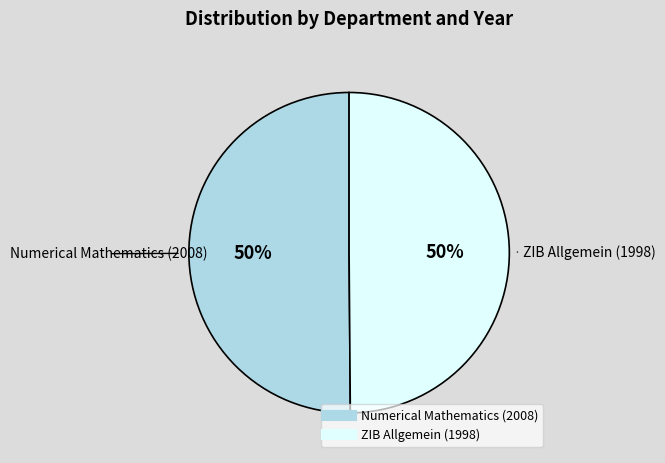

To the nearest percent, what is the average slice percentage?

50%